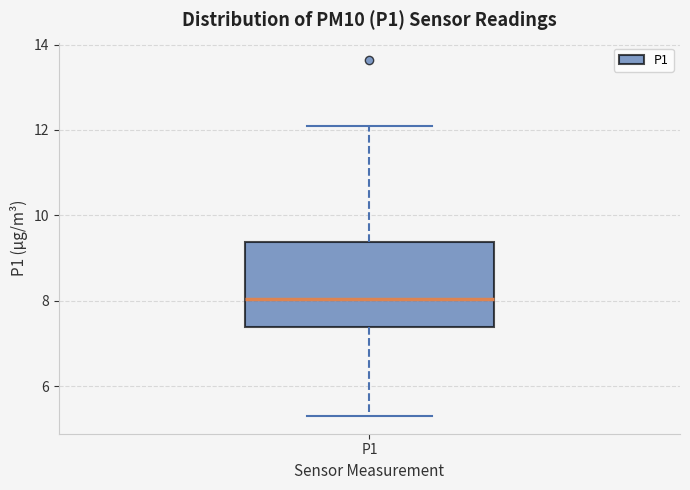

Read this box plot against the y-axis: the position of the median line, the range covered by the box, and the ends of both whiskers. The values are not printed on the chart, so give them approximately, as read against the axis.

median 8.0, box 7.4 to 9.4, whiskers 5.4 to 12.2